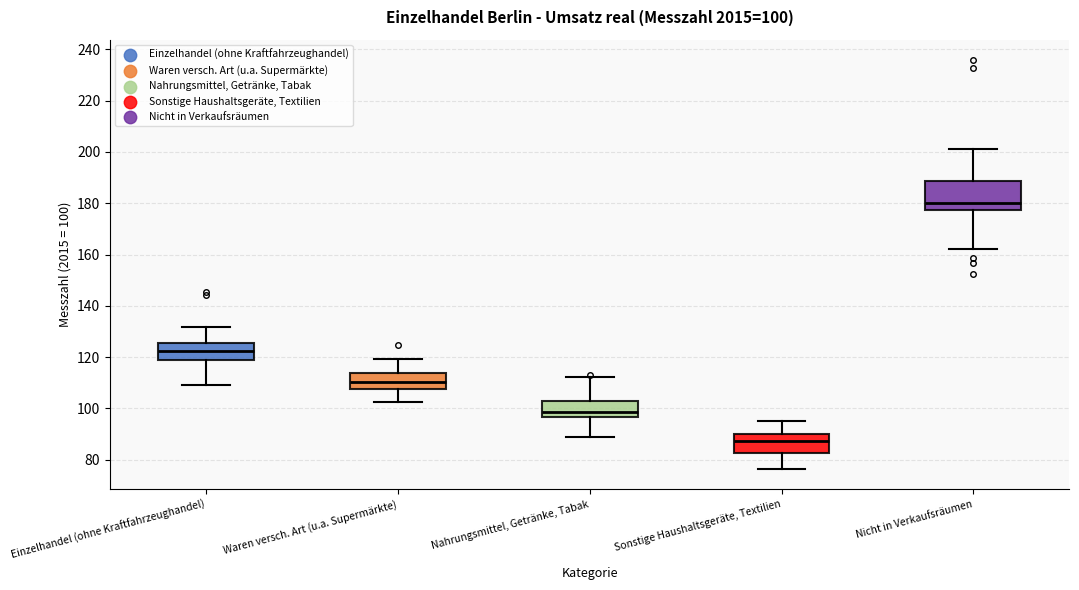

Comparing the boxes themselves (not the whiskers), which one is the tallest?

Nicht in Verkaufsräumen